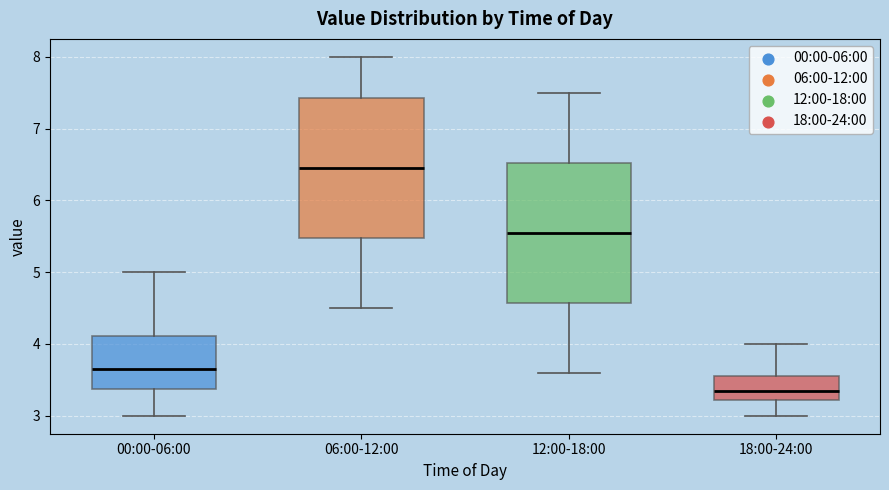

Where is the upper edge of the box for 12:00-18:00 on the y-axis? The values are not printed on the chart, so give them approximately, as read against the axis.

6.5